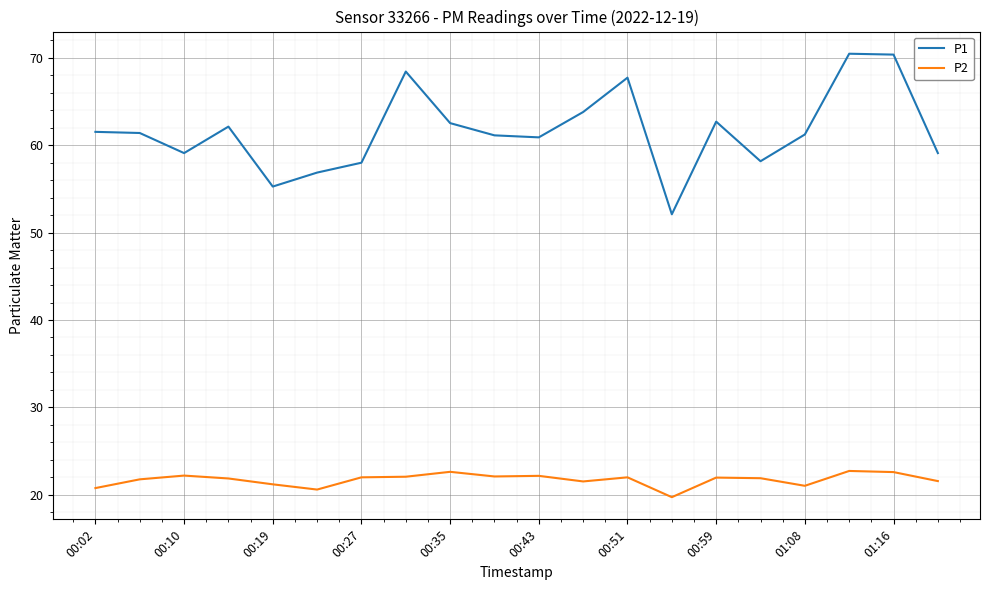

True or false: P1 and P2 cross at least once.

False